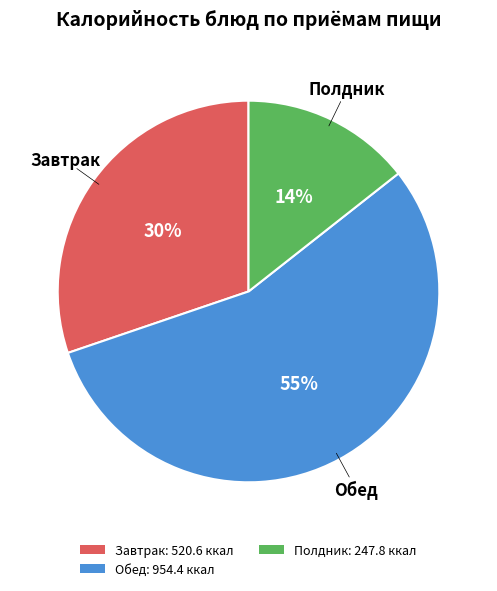

Count the number of slices in the pie.

3